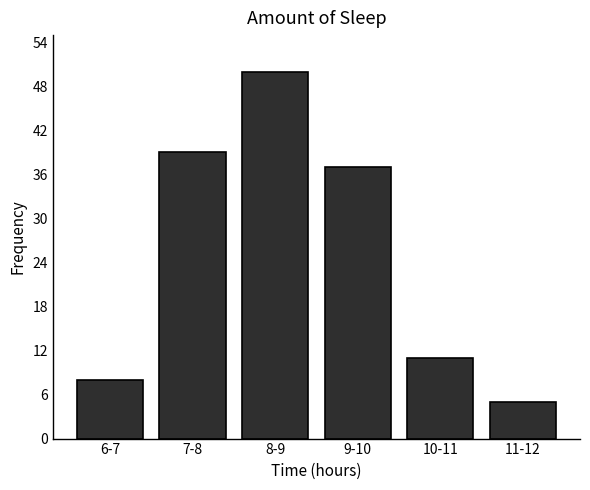

Reading left to right, list all the values displayed in this chart.

8	39	50	37	11	5